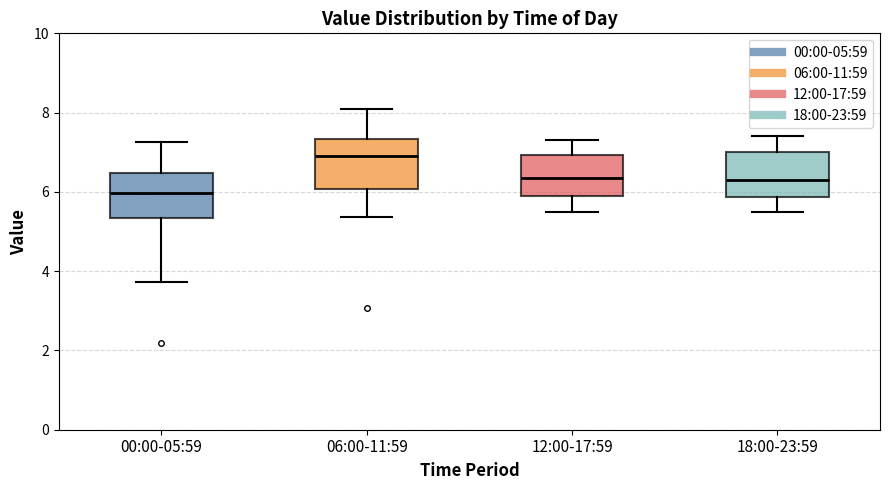

Reading left to right, read every box against the y-axis: the position of its median line, the range the box covers, and the ends of its whiskers. The values are not printed on the chart, so give them approximately, as read against the axis.

00:00-05:59: median 6.0, box 5.4 to 6.4, whiskers 3.8 to 7.2
06:00-11:59: median 7.0, box 6.0 to 7.4, whiskers 5.4 to 8.2
12:00-17:59: median 6.4, box 6.0 to 7.0, whiskers 5.6 to 7.4
18:00-23:59: median 6.4, box 5.8 to 7.0, whiskers 5.6 to 7.4